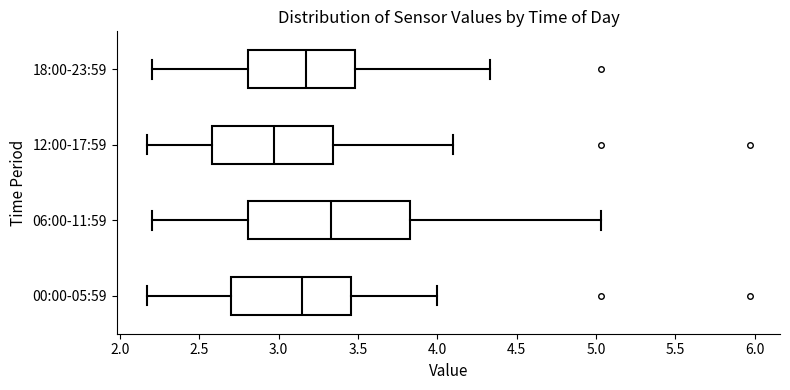

Which box is the widest, from its left edge to its right edge?

06:00-11:59